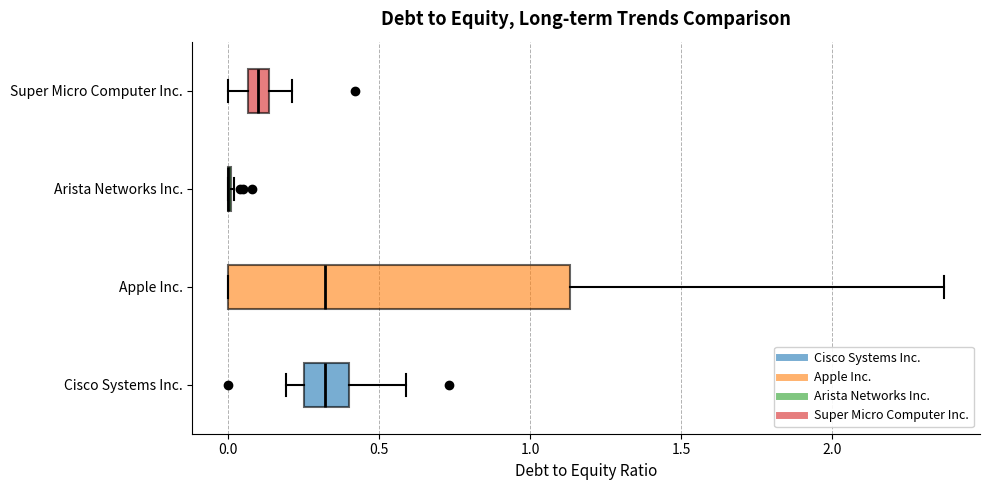

Where does the right whisker of the box for Super Micro Computer Inc. end on the x-axis? The values are not printed on the chart, so give them approximately, as read against the axis.

0.20